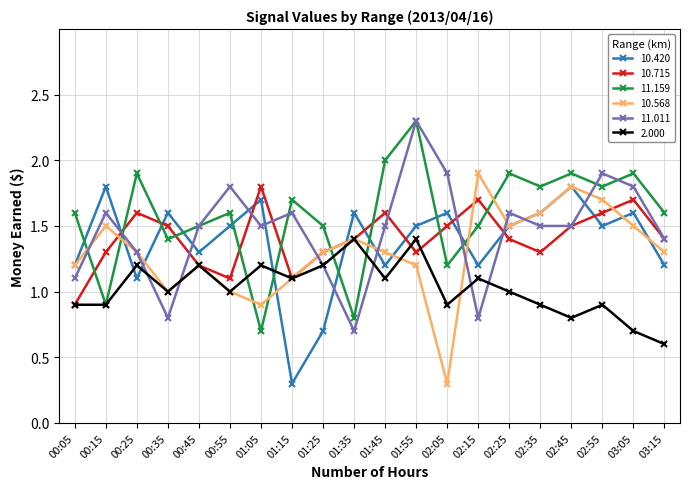

What is the spread (max minus min) of values at 00:25?

0.8